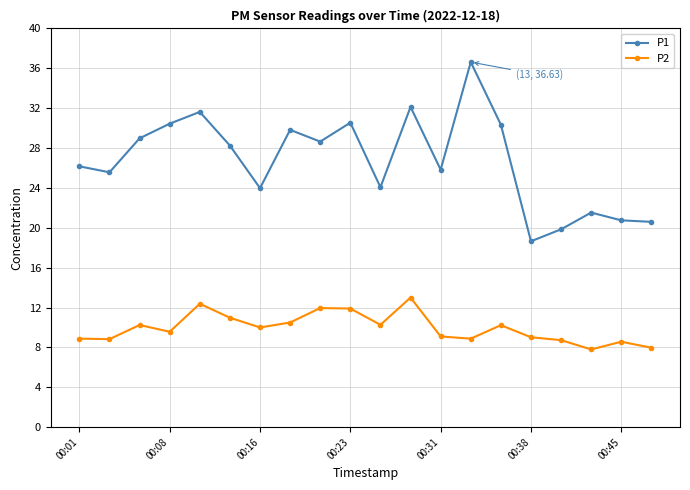

True or false: P2 and P1 cross at least once.

False